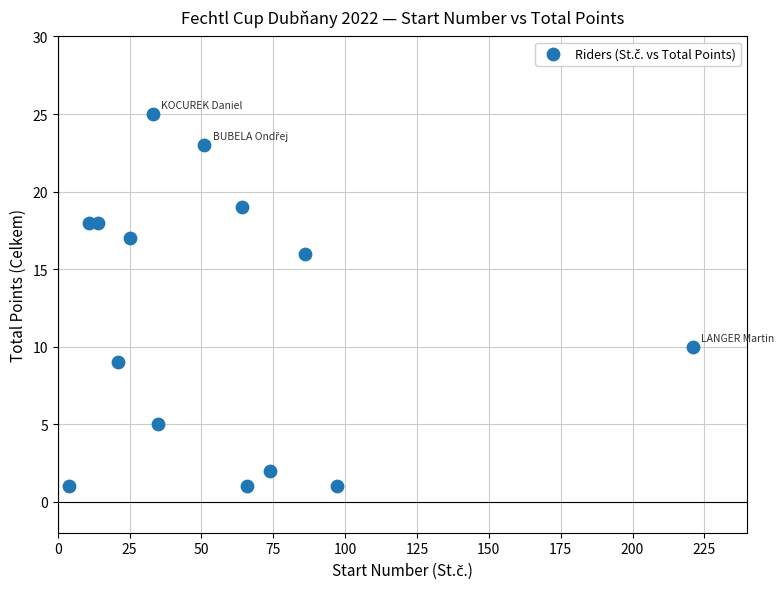

What is the range of Y values (max minus min)?

24